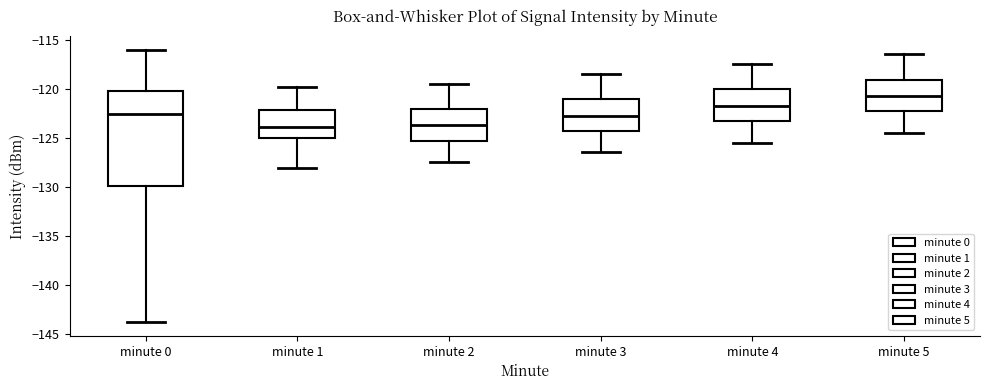

Where does the lower whisker of the box for minute 1 end on the y-axis? The values are not printed on the chart, so give them approximately, as read against the axis.

-128.0